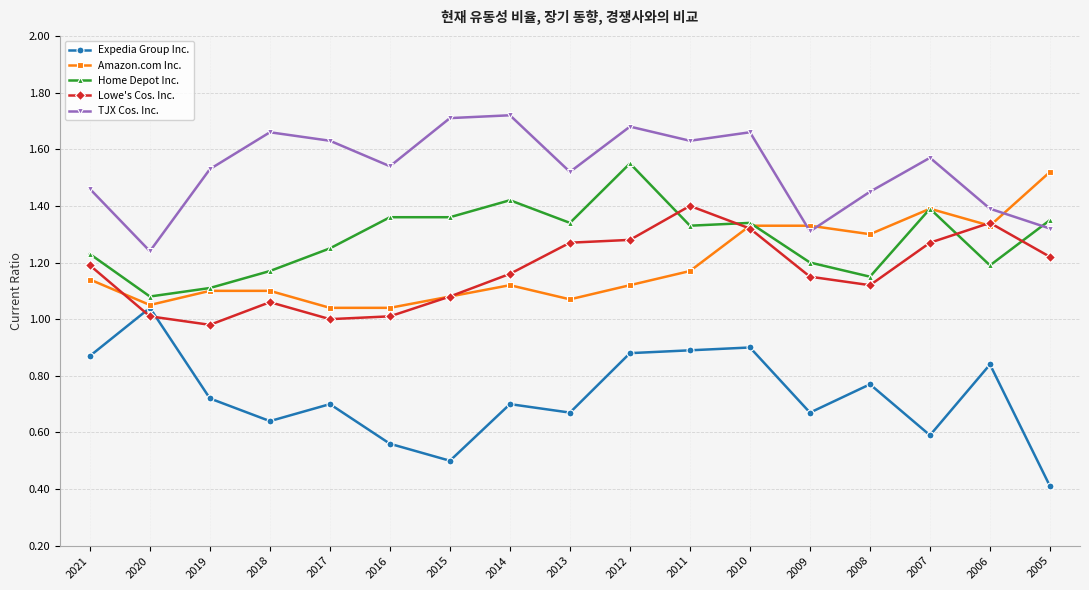

Which series has the largest total across all categories?

TJX Cos. Inc.